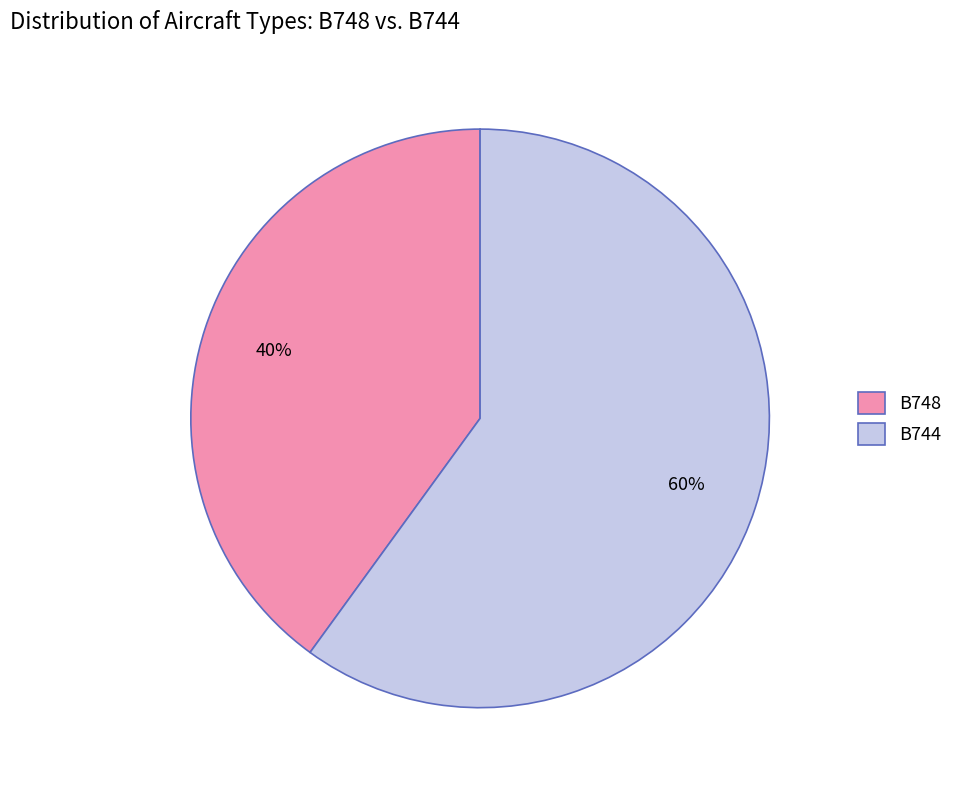

True or false: B744 accounts for 70% of the total.

False